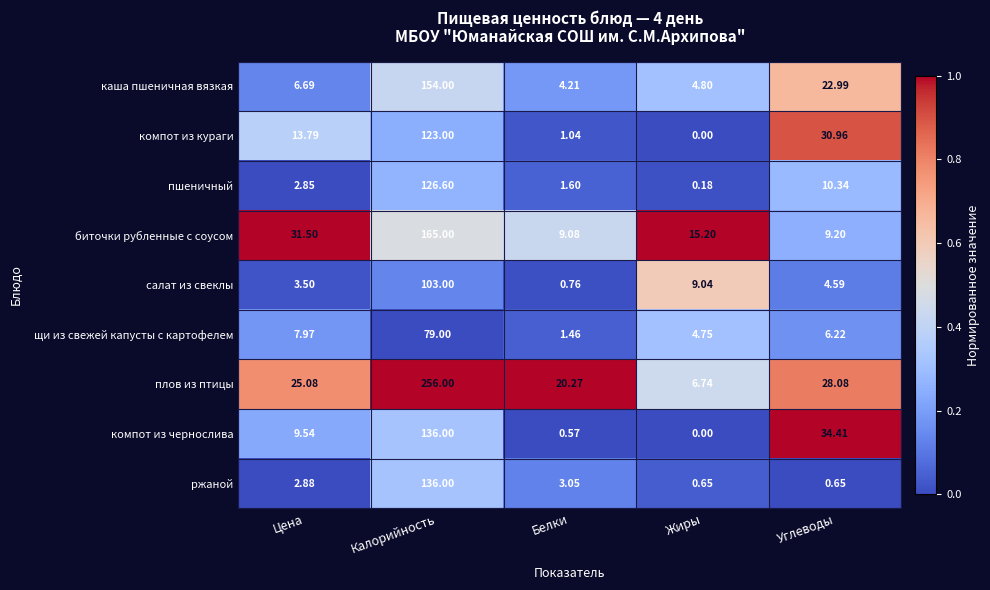

Between Калорийность and Жиры, which series saw the biggest shift?

плов из птицы